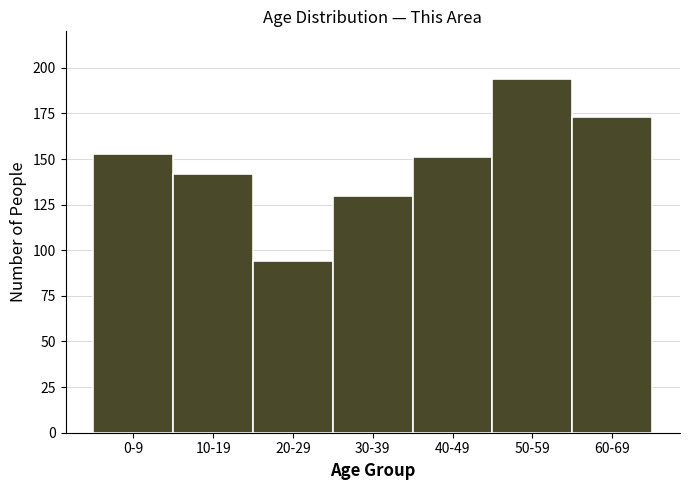

Reading right to left, extract all data points from this chart.

60-69=173	50-59=194	40-49=151	30-39=130	20-29=94	10-19=142	0-9=153